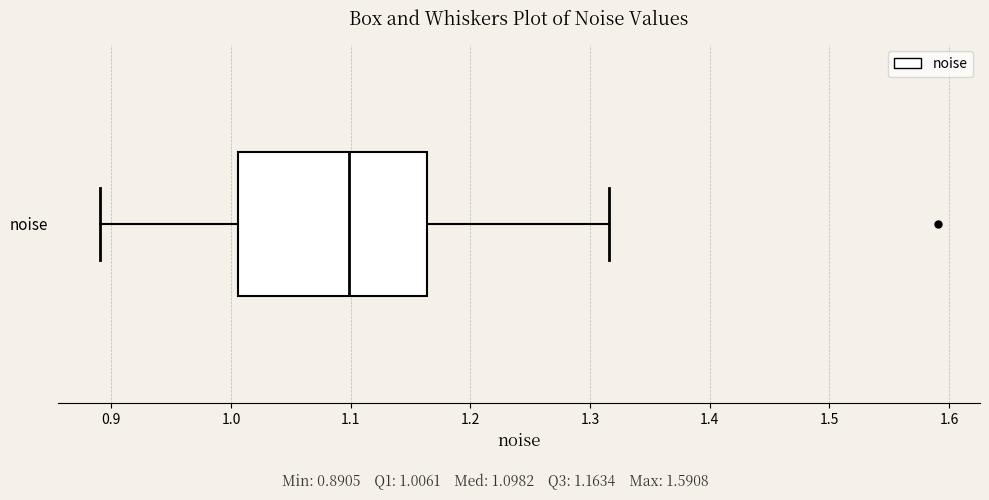

Where is the right edge of the box for noise on the x-axis? The values are not printed on the chart, so give them approximately, as read against the axis.

1.16